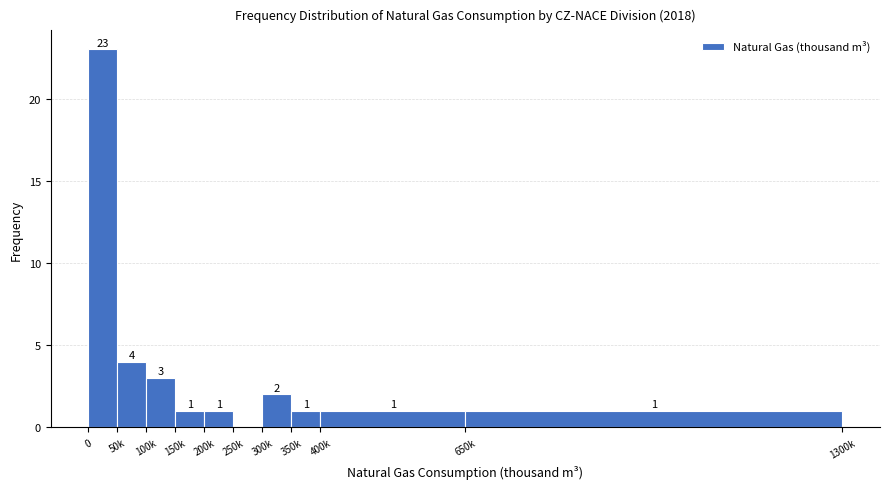

Reading left to right, list all the values displayed in this chart.

0=23	50k=4	100k=3	150k=1	200k=1	250k=0	300k=2	350k=1	400k=1	650k=1